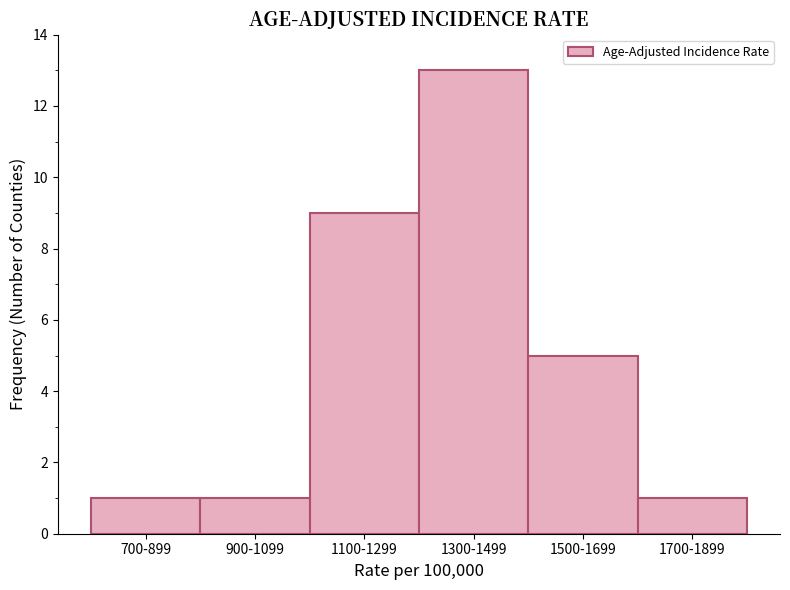

Reading right to left, extract all data points from this chart.

1700-1899=1	1500-1699=5	1300-1499=13	1100-1299=9	900-1099=1	700-899=1